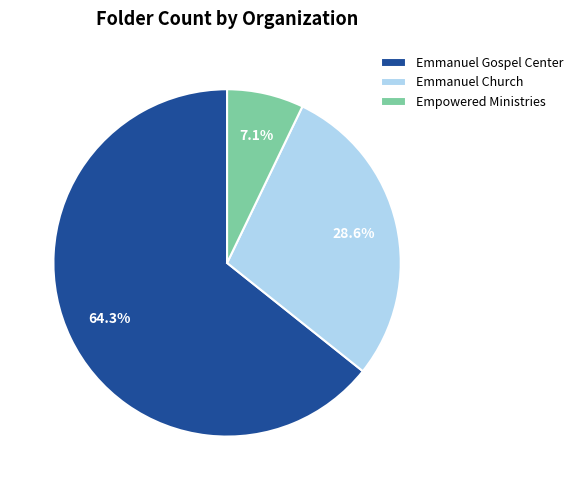

Is Empowered Ministries the majority of the pie?

No